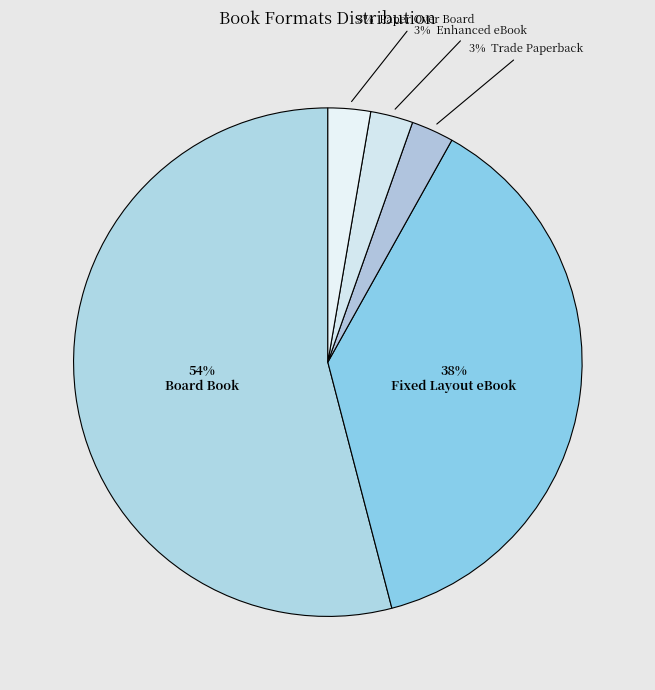

How many segments does this pie chart have?

5